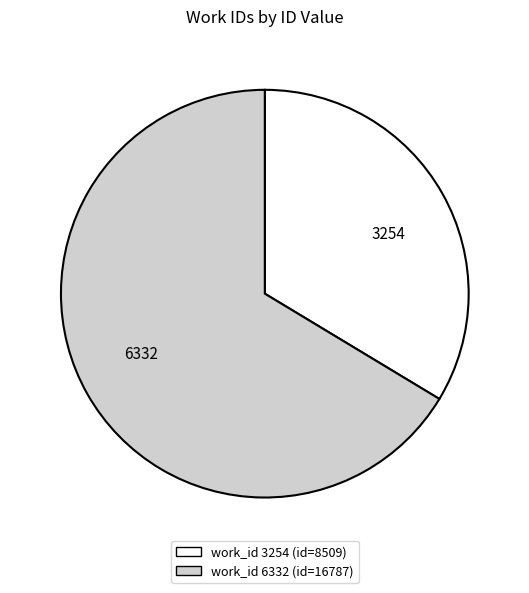

What is the largest slice in the pie chart?

6332